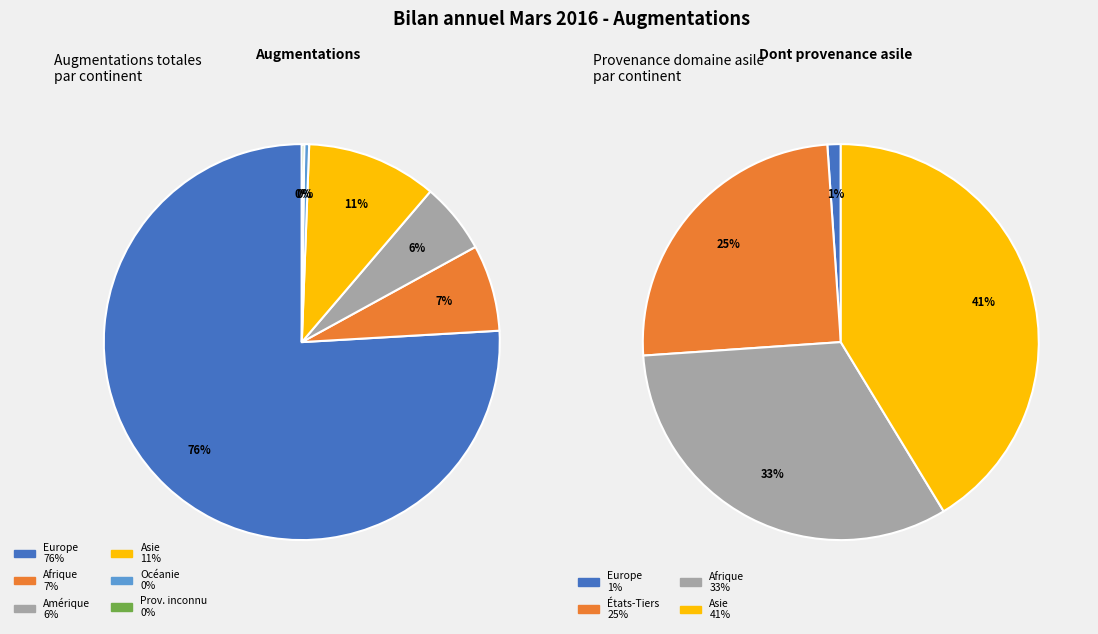

Does any single category account for the majority?

Yes